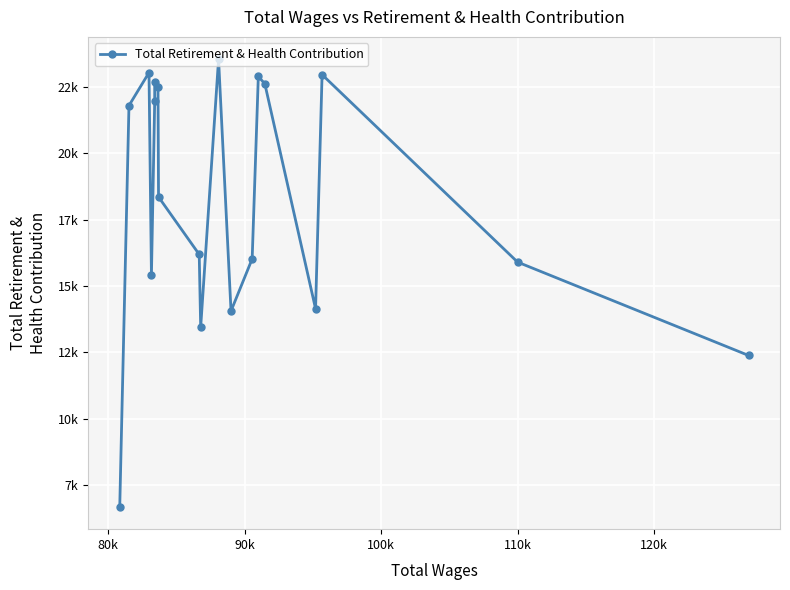

At which label does the data first exceed 18360?

80k